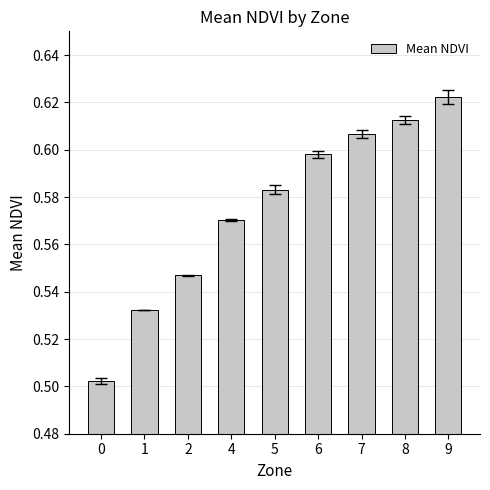

Count the values in the range 0 to 1.

9